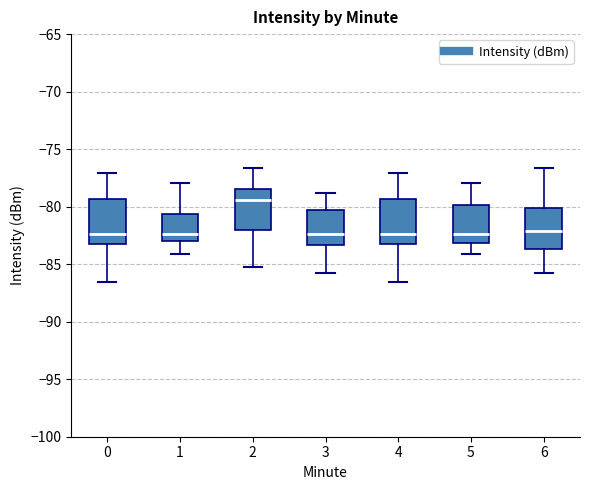

Which box's median line is the highest?

2